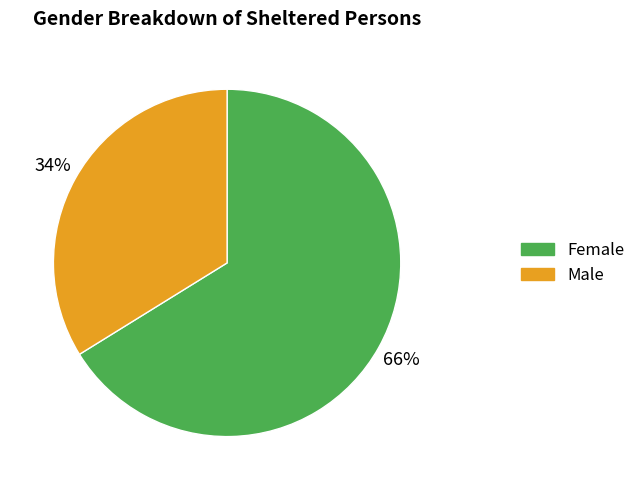

Which slice is the smallest?

Male